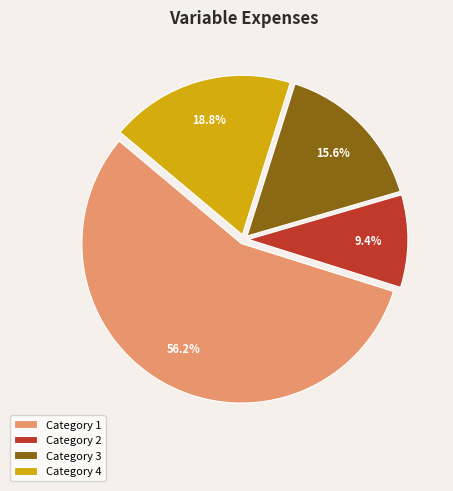

Do Category 4 and Category 2 together represent more than half of the pie?

No